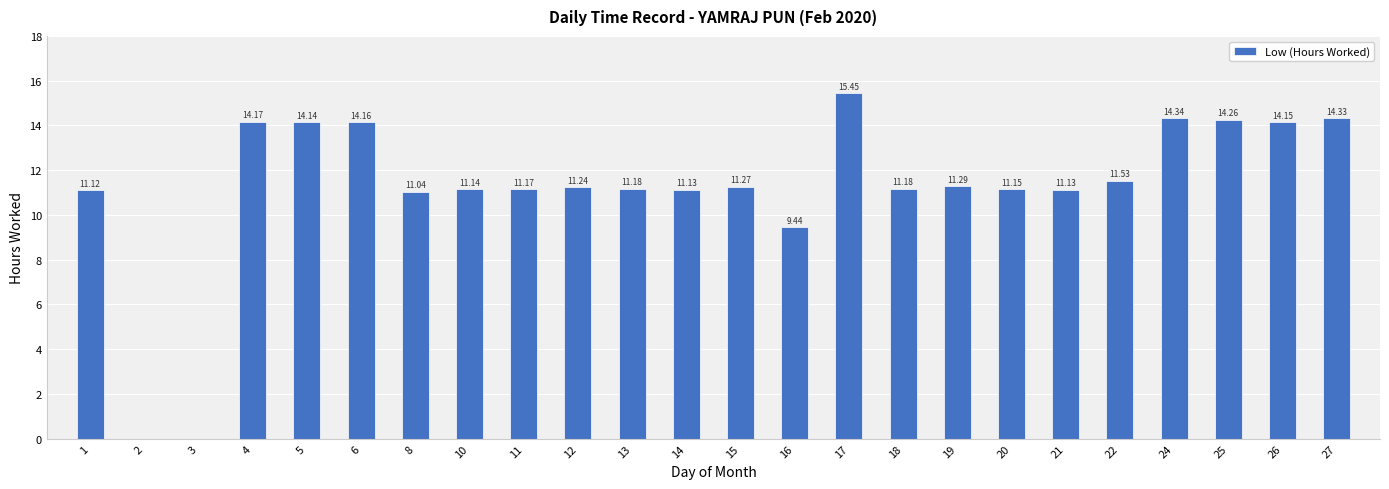

The value at 14 is 18.8. True or false?

False